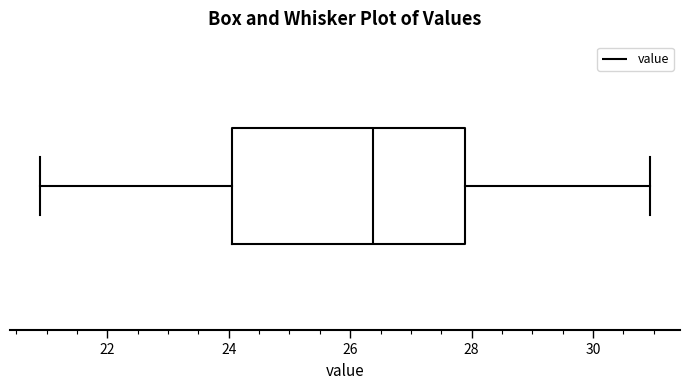

Transcribe this box plot: give where the median line is, the range the box spans, and where the two whiskers end, as read against the x-axis. The values are not printed on the chart, so give them approximately, as read against the axis.

median 26.4, box 24.0 to 27.8, whiskers 21.0 to 31.0